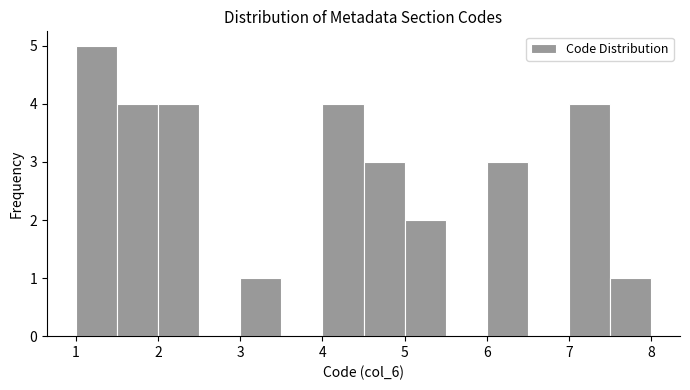

What is the height of the bar covering 4.0 to 4.5 on the x-axis? The values are not printed on the chart, so give them approximately, as read against the axis.

4